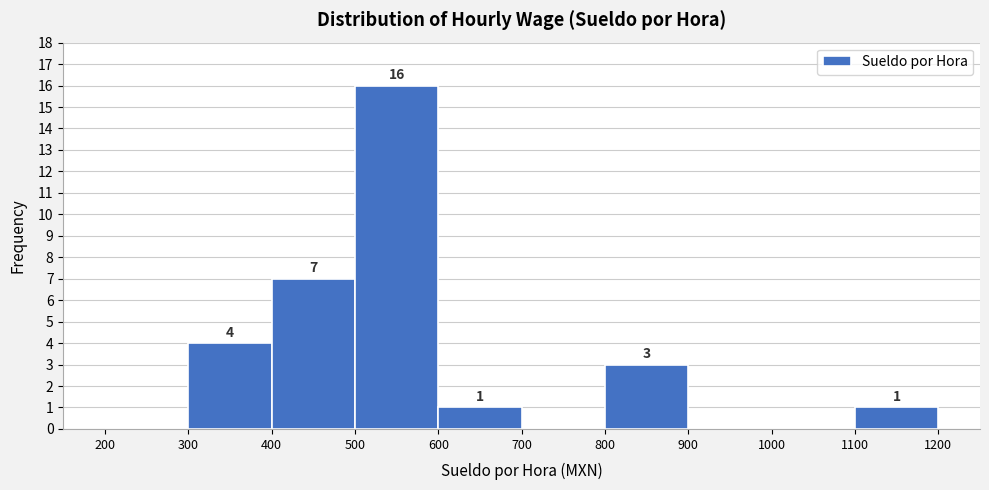

Which range on the x-axis has the tallest bar?

500 to 600